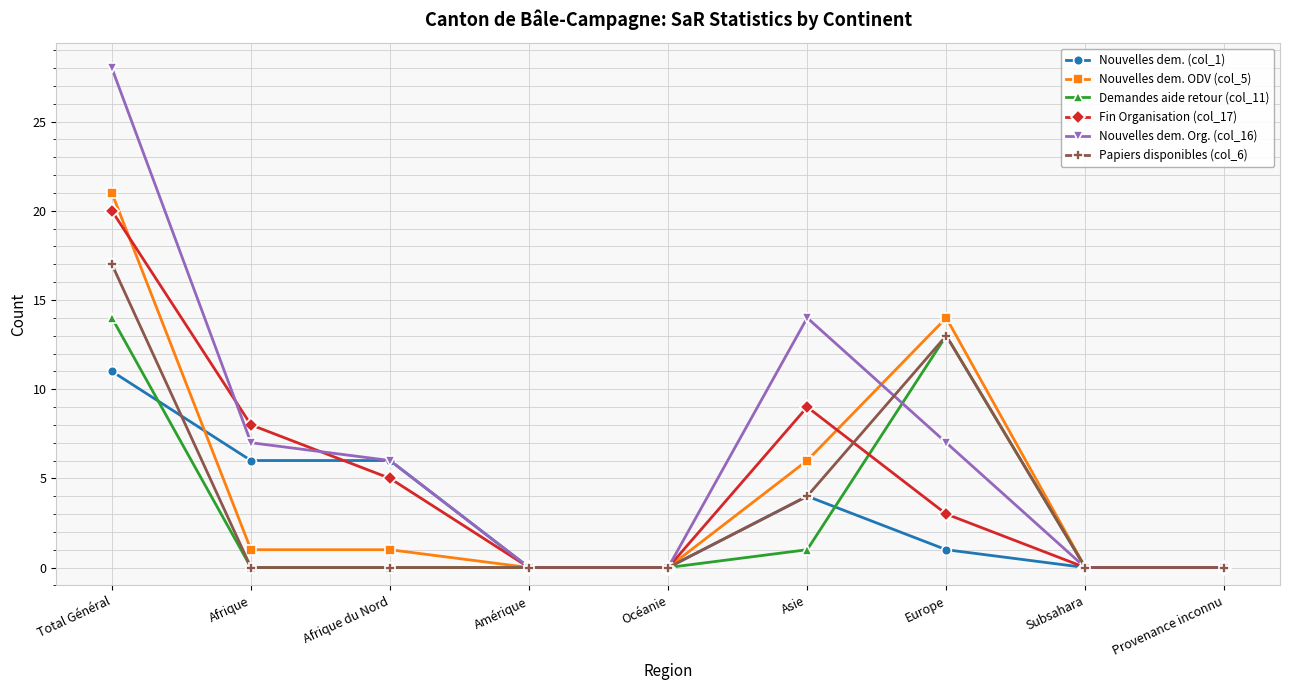

Is the value of Demandes aide retour (col_11) at Total Général greater than the value of Nouvelles dem. (col_1) at Asie?

Yes